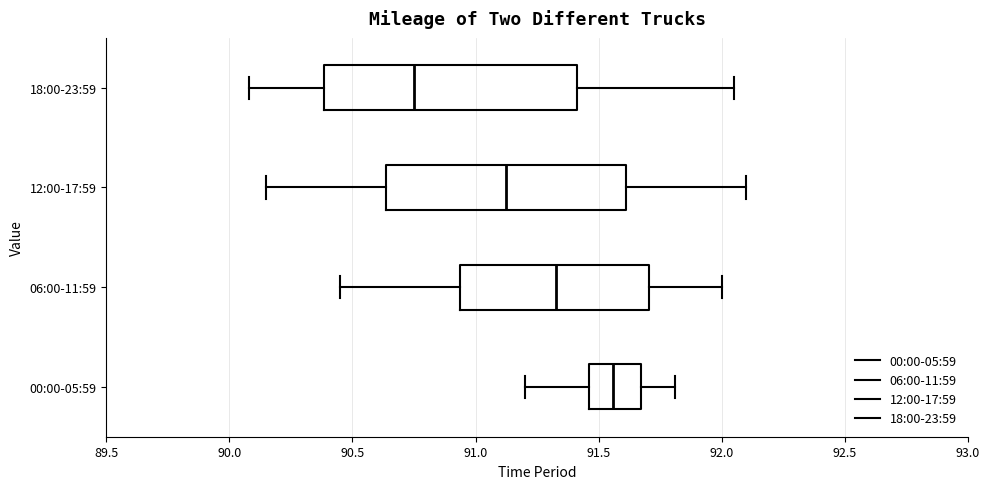

Which box has the furthest to the right median line?

00:00-05:59